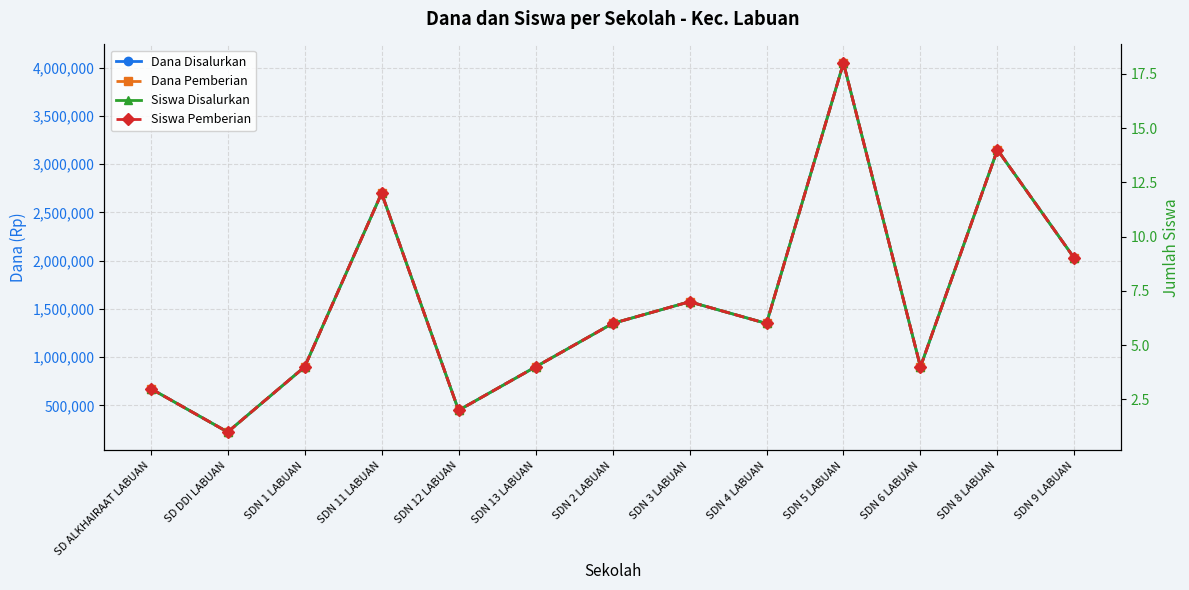

What is the label of the 13th point from the left?

SDN 9 LABUAN